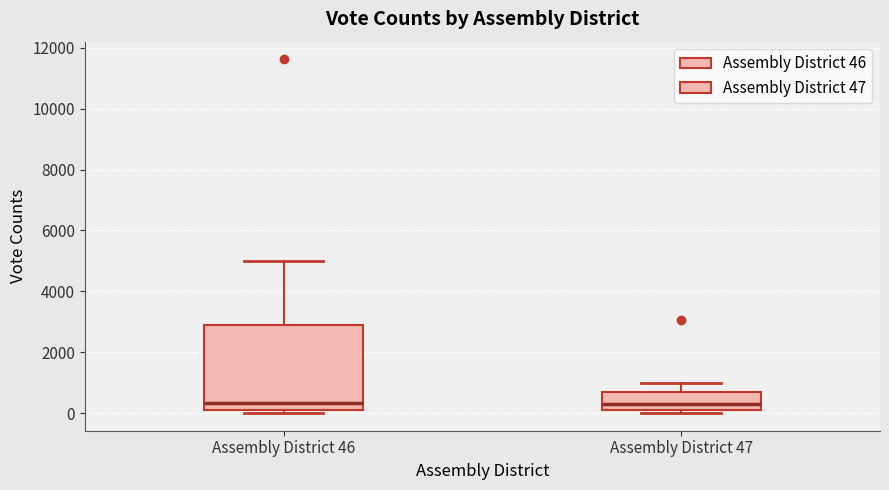

Reading left to right, transcribe this box plot: for each box, give where its median line is, the range the box spans, and where its two whiskers end, as read against the y-axis. The values are not printed on the chart, so give them approximately, as read against the axis.

Assembly District 46: median 400, box 200 to 2800, whiskers 0 to 5000
Assembly District 47: median 200 (just above the box's lower edge), box 200 to 600, whiskers 0 to 1000